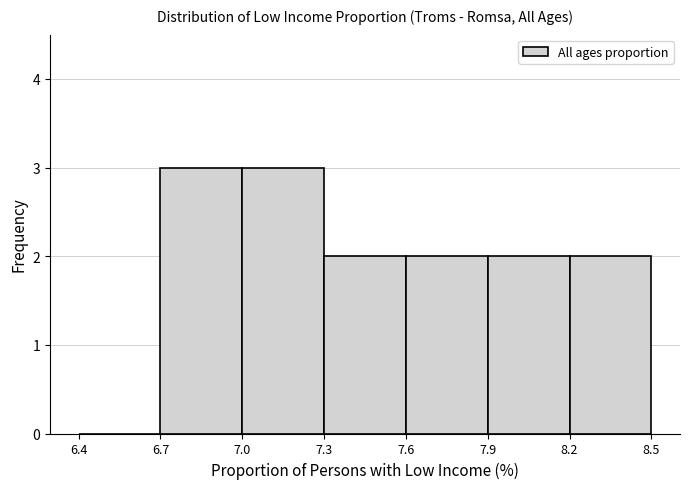

Reading left to right, transcribe this chart: for each bar, give the range it covers on the x-axis and its height. The values are not printed on the chart, so give them approximately, as read against the axis.

6.4 to 6.7: 0
6.7 to 7.0: 3
7.0 to 7.3: 3
7.3 to 7.6: 2
7.6 to 7.9: 2
7.9 to 8.2: 2
8.2 to 8.5: 2